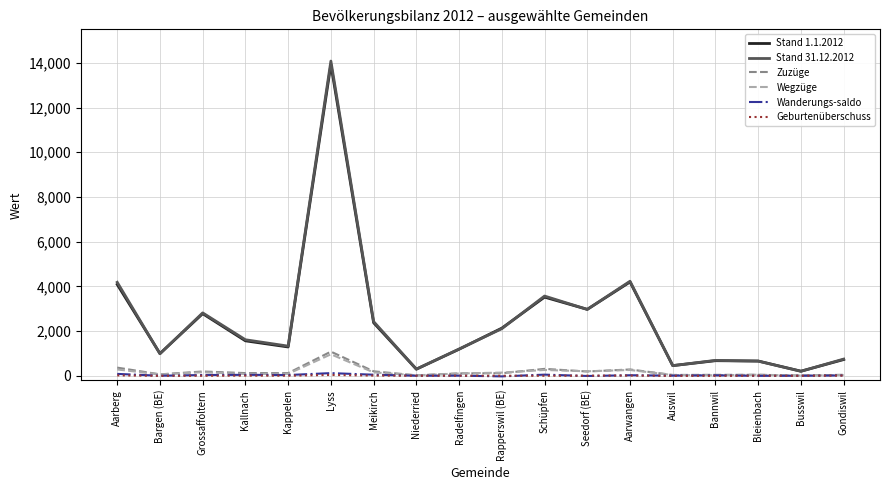

Does the chart have visible grid lines?

Yes